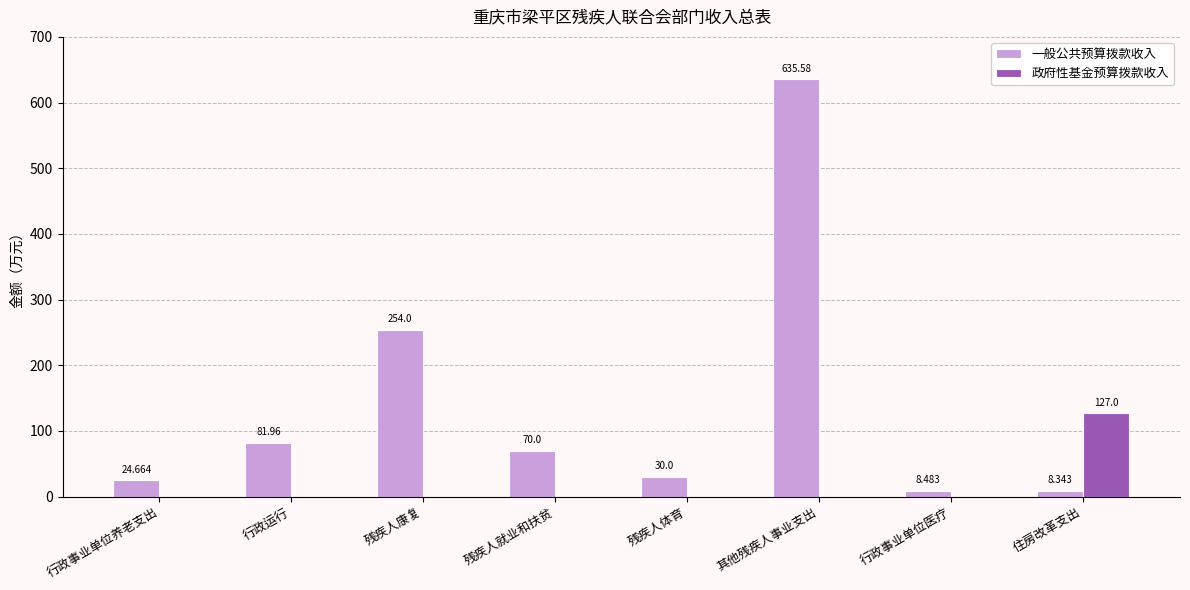

Between 残疾人就业和扶贫 and 行政事业单位医疗, which series saw the biggest shift?

一般公共预算拨款收入